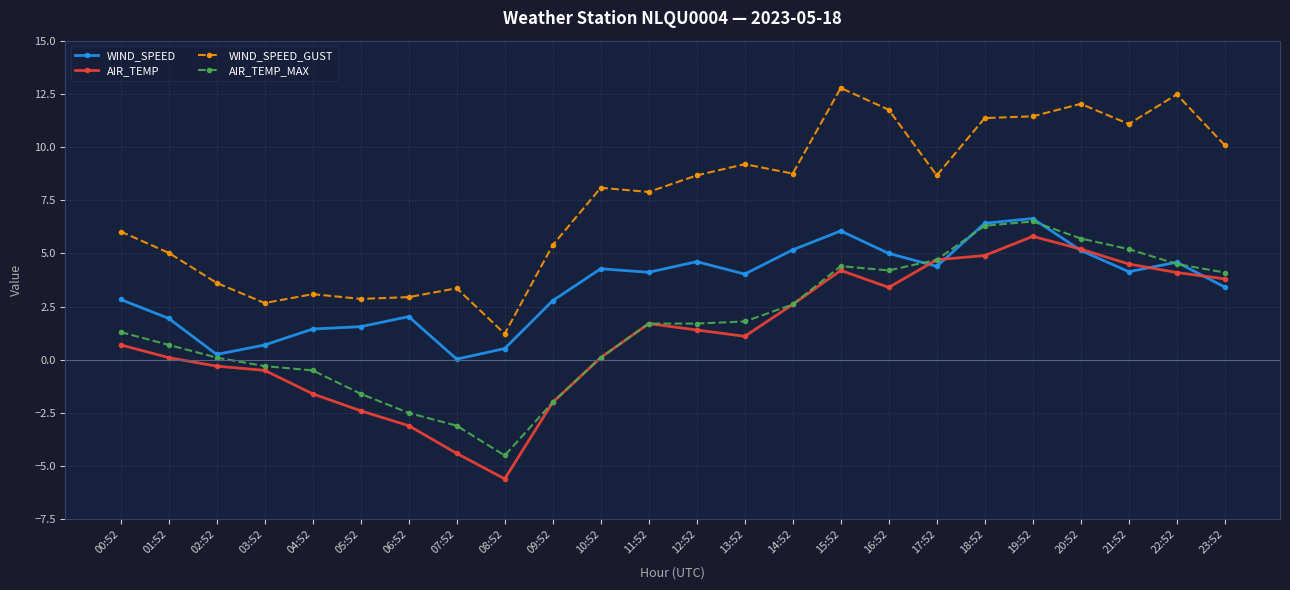

The value of WIND_SPEED_GUST at 08:52 is 0.5. True or false?

False